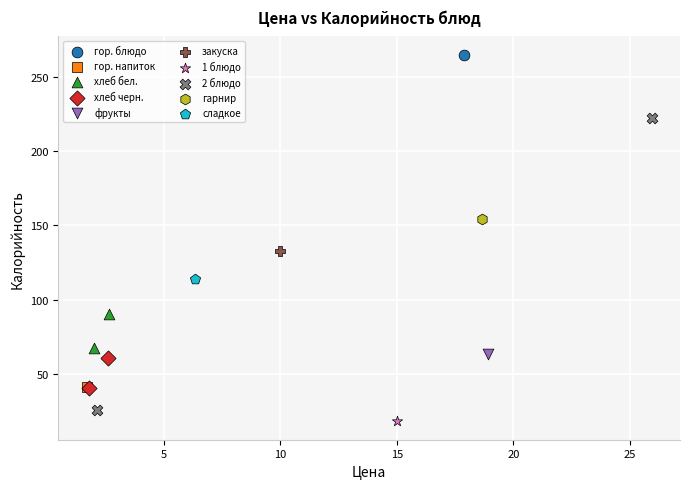

Which series reaches the maximum Y coordinate?

гор. блюдо